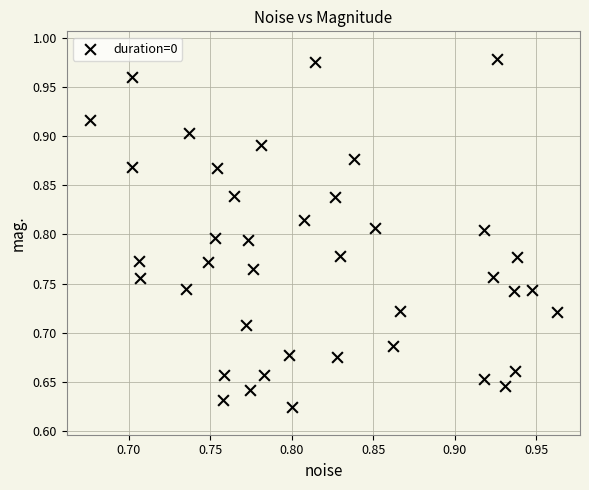

What is the range of Y values (max minus min)?

0.4